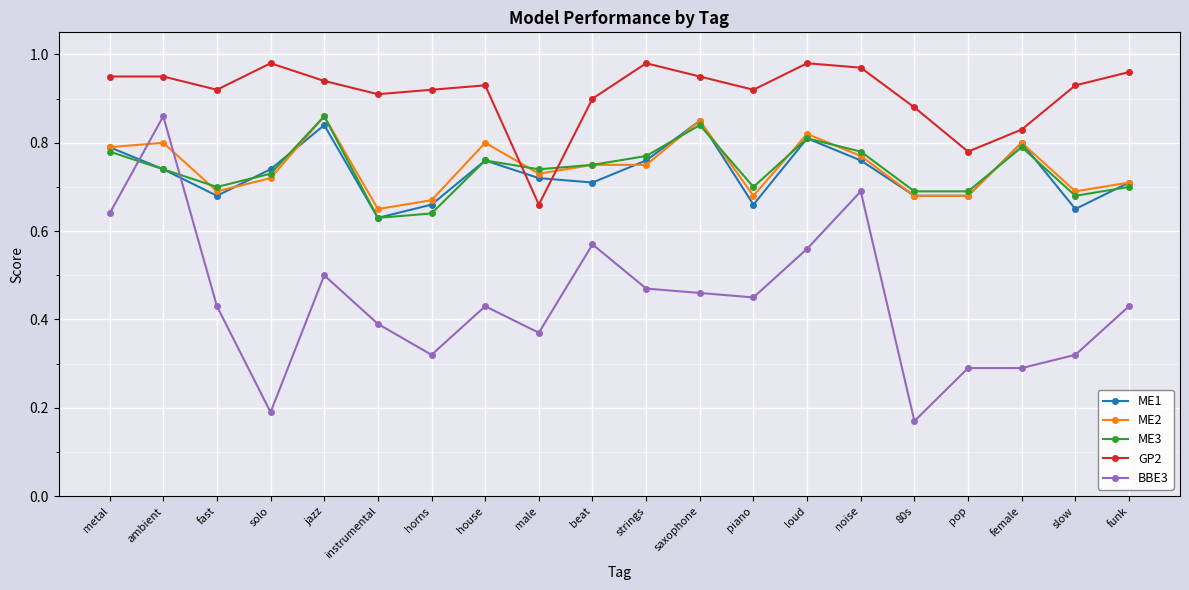

Is the value of ME2 at jazz greater than the value of ME1 at house?

Yes